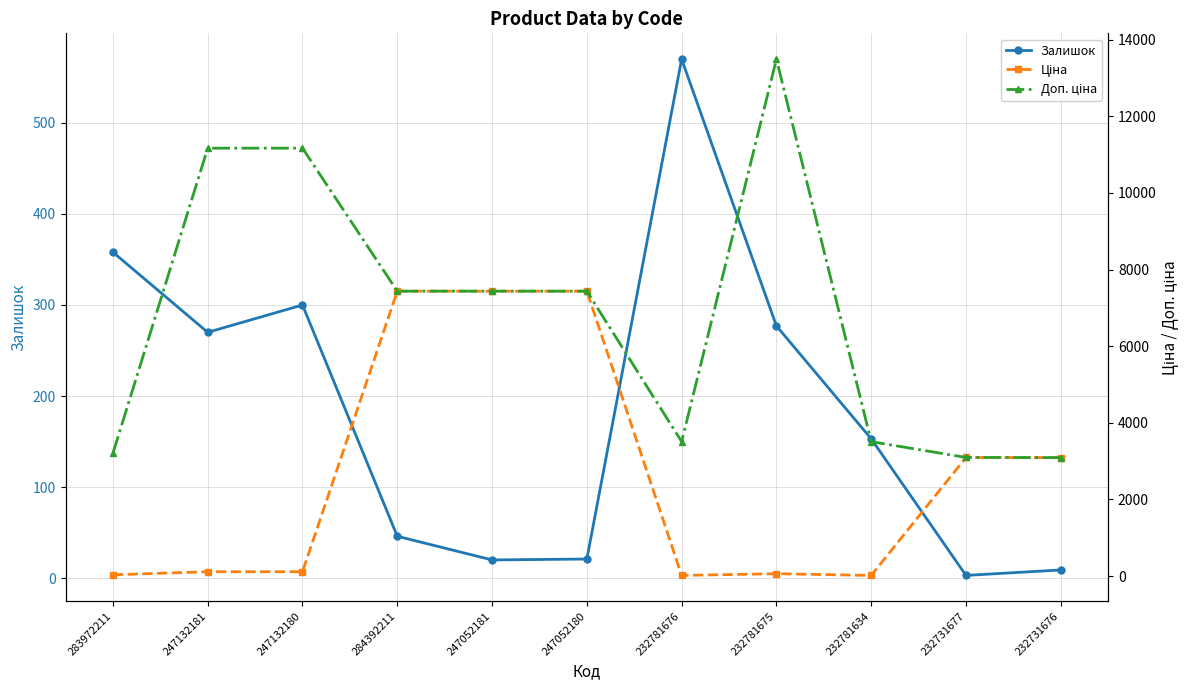

In Залишок, how many points are higher than both neighbors (excluding endpoints)?

2